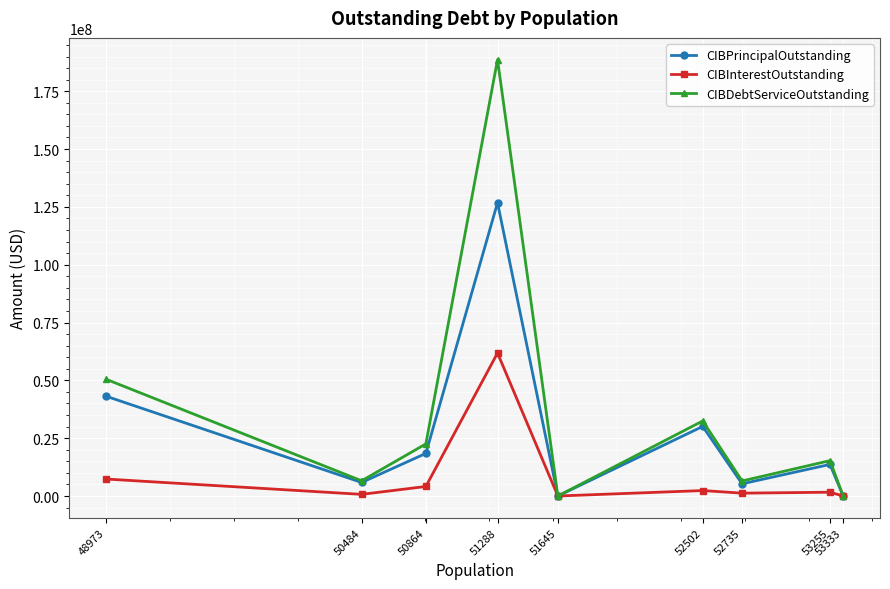

What is the difference between the CIBDebtServiceOutstanding values at 50864 and 50484?

15960701.5